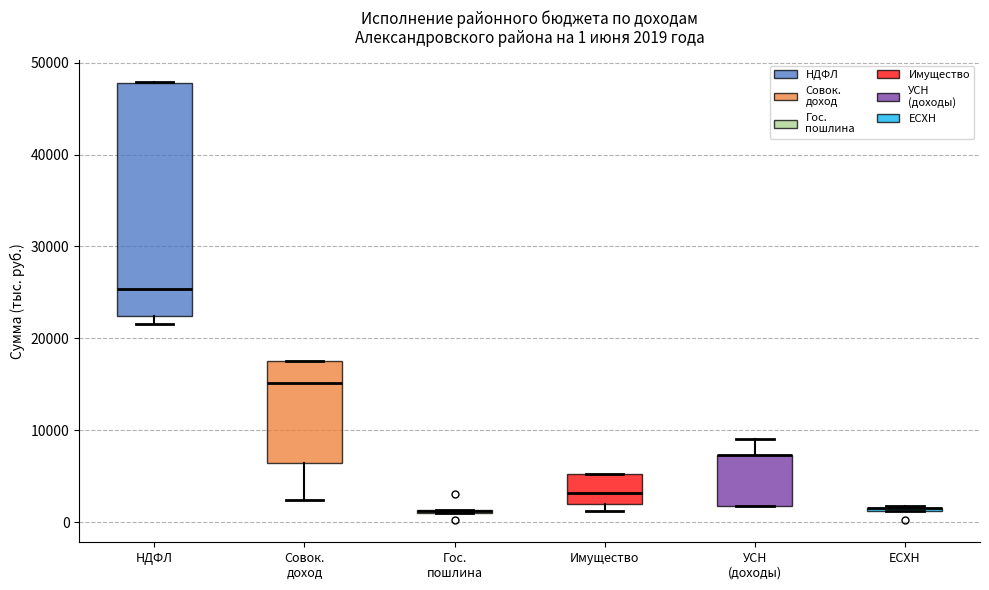

Comparing the boxes themselves (not the whiskers), which one is the tallest?

НДФЛ